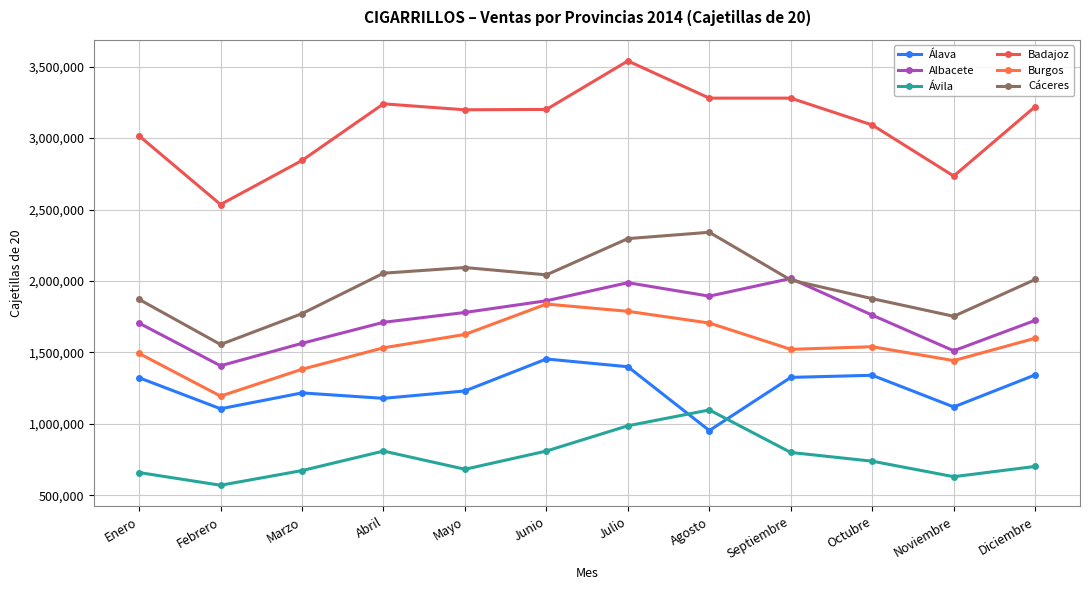

Where does the Badajoz series first go above 3200113?

Abril